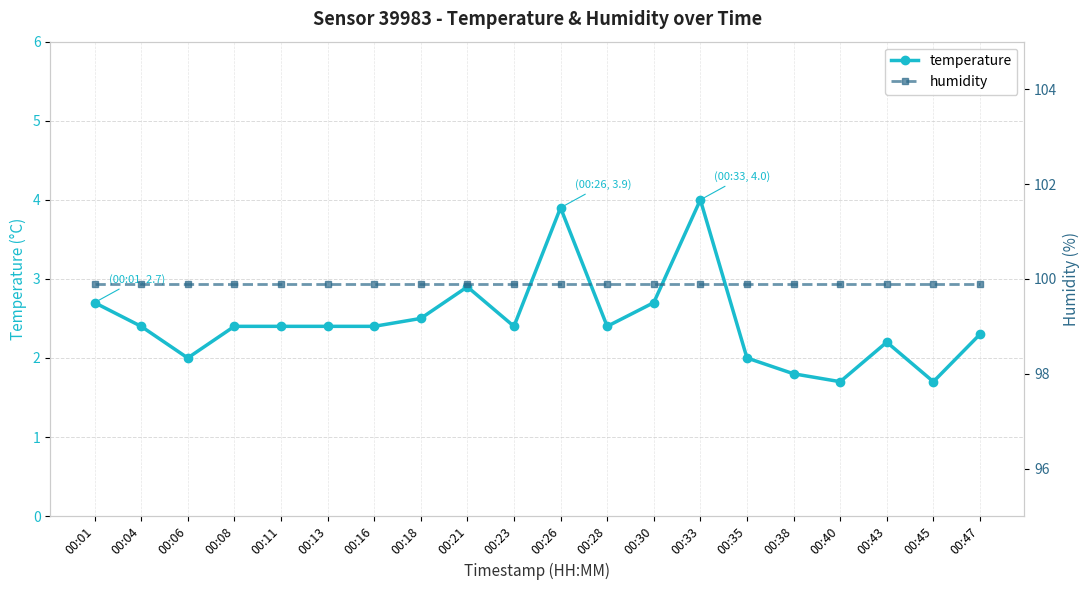

Is the value of temperature at 00:40 greater than the value of humidity at 00:23?

No